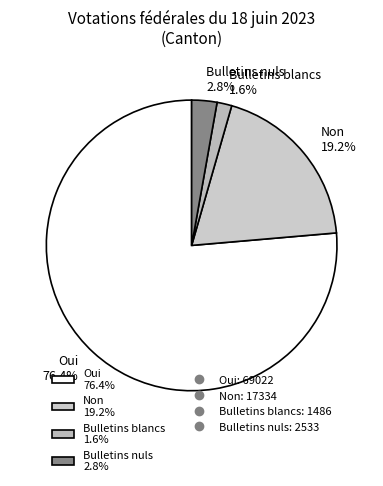

What is the total percentage of Non 19.2% and Oui 76.4%?

95.6%